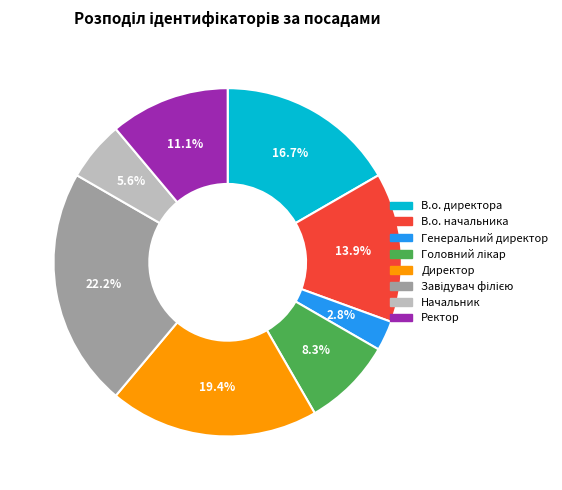

Between Ректор and Начальник, which is larger?

Ректор